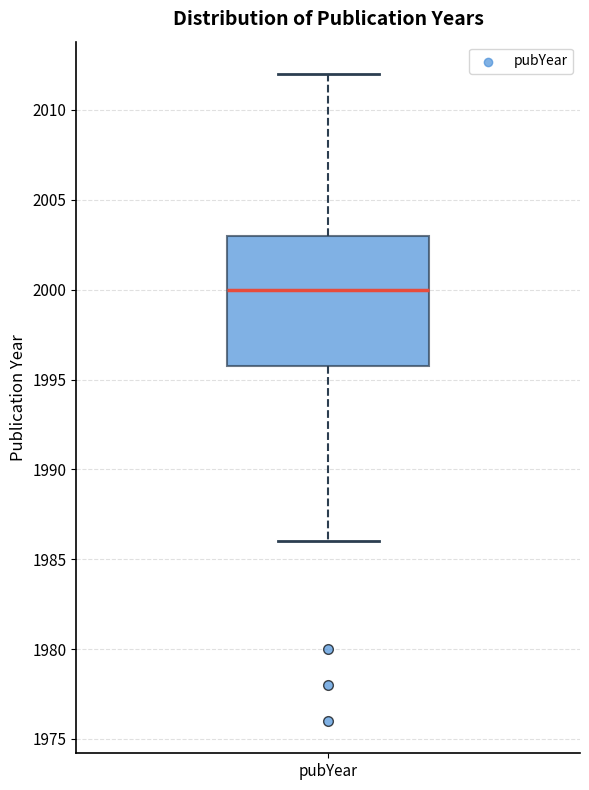

Transcribe this box plot: give where the median line is, the range the box spans, and where the two whiskers end, as read against the y-axis. The values are not printed on the chart, so give them approximately, as read against the axis.

median 2000, box 1996 to 2003, whiskers 1986 to 2012